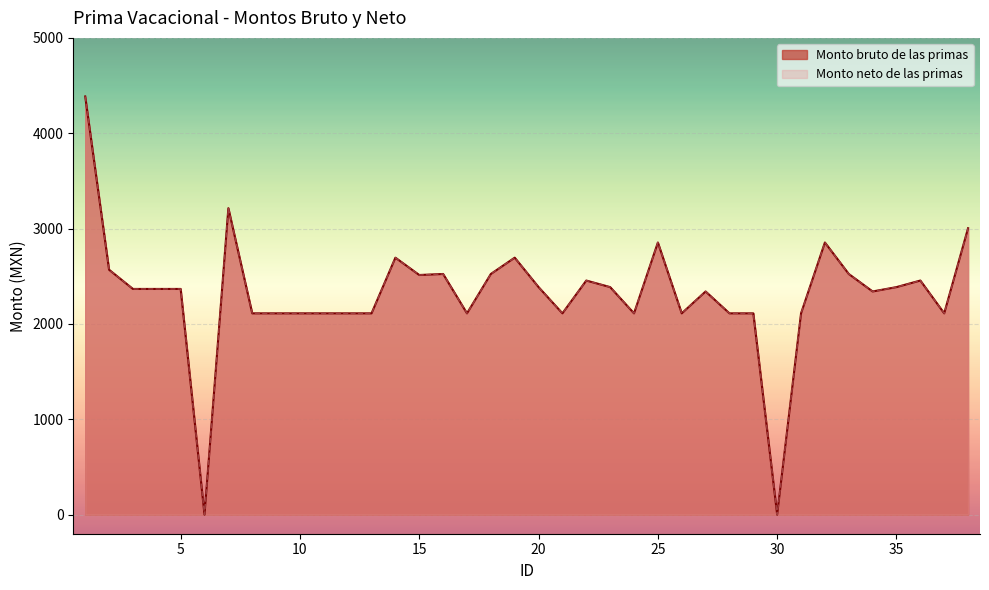

How many interior local valleys does the Monto neto de las primas series have?

9